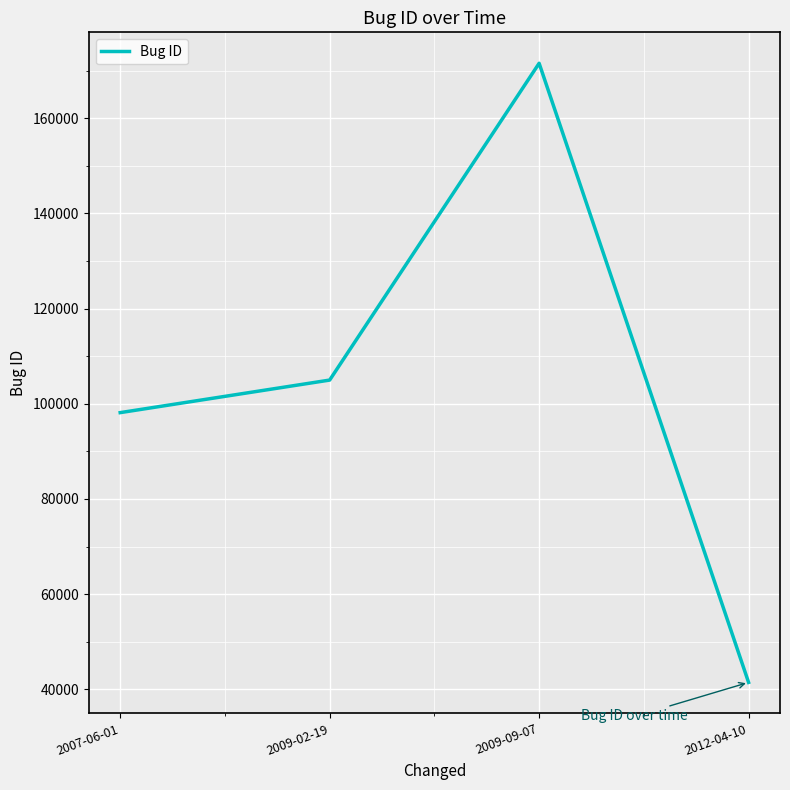

Is this an area chart (filled region under the line)?

No